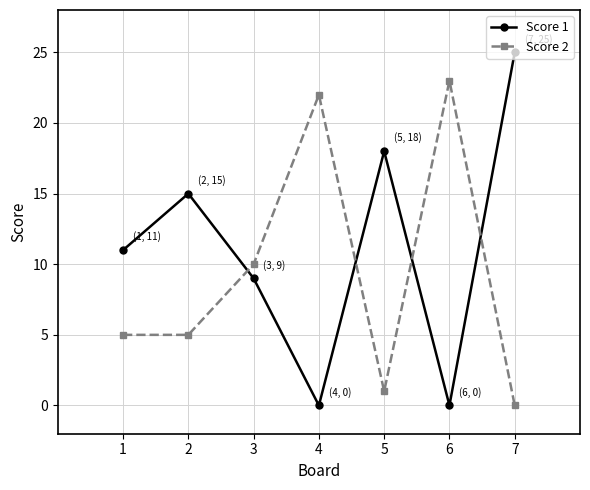

True or false: Score 1 has a value of 0 at 6.

True